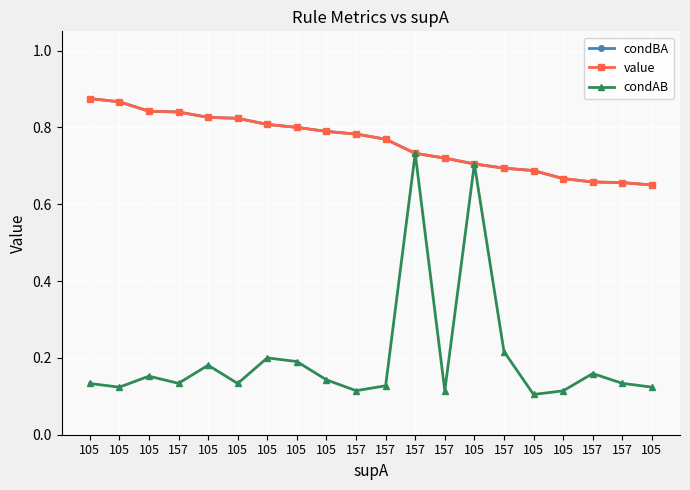

Count the condAB values in the range 0 to 1.

20